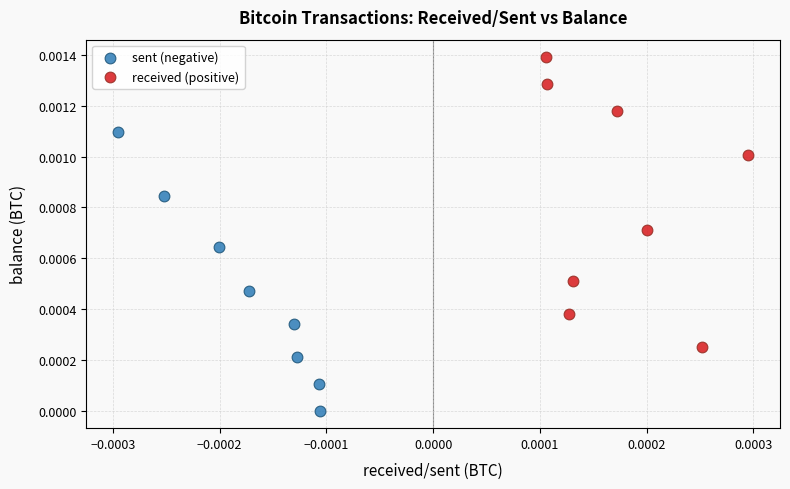

Which series contains the highest Y value?

received (positive)